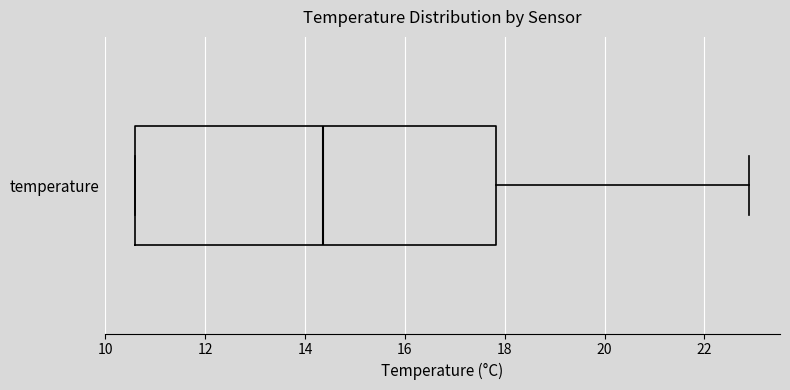

Transcribe this box plot: give where the median line is, the range the box spans, and where the two whiskers end, as read against the x-axis. The values are not printed on the chart, so give them approximately, as read against the axis.

median 14.4, box 10.6 to 17.8, whiskers 10.6 to 23.0